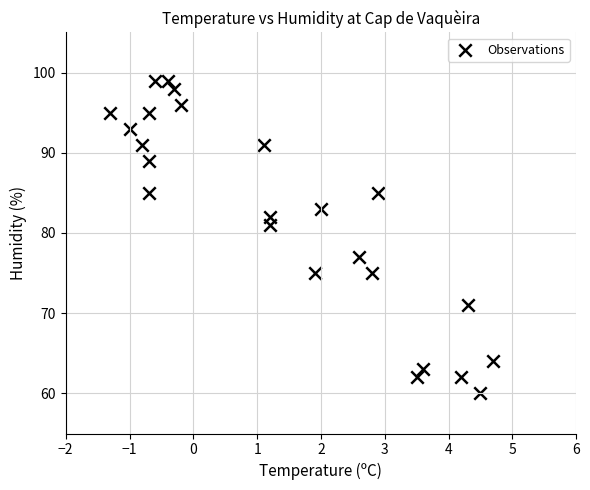

What is the range of Y values (max minus min)?

39